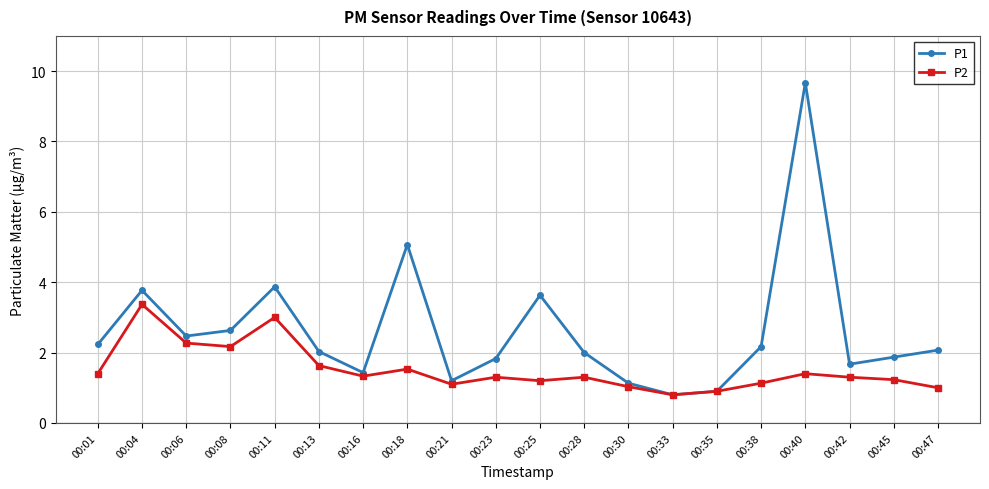

Is it true that P2 equals 2.1 at 00:23?

False